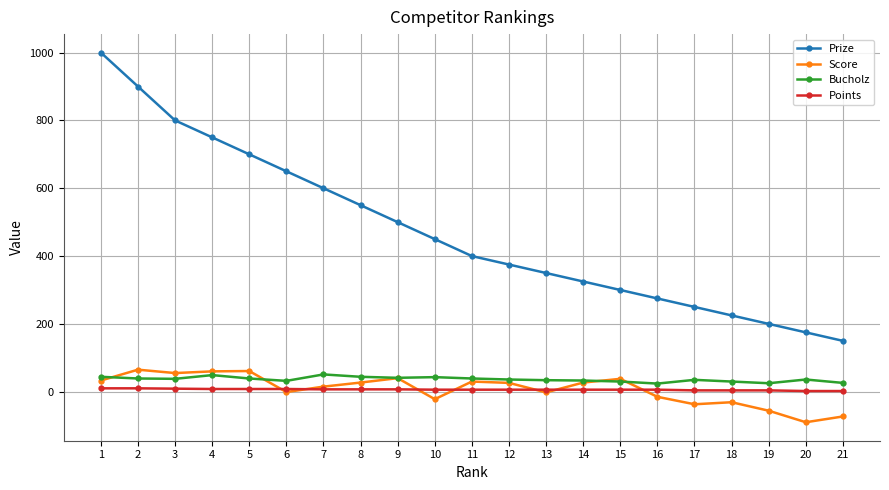

Between 5 and 17, which series saw the biggest shift?

Prize